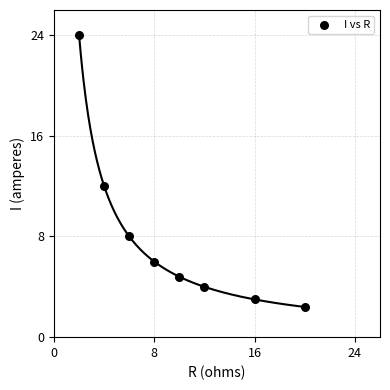

What Y value in the scatter plot is closest to 13?

12.0